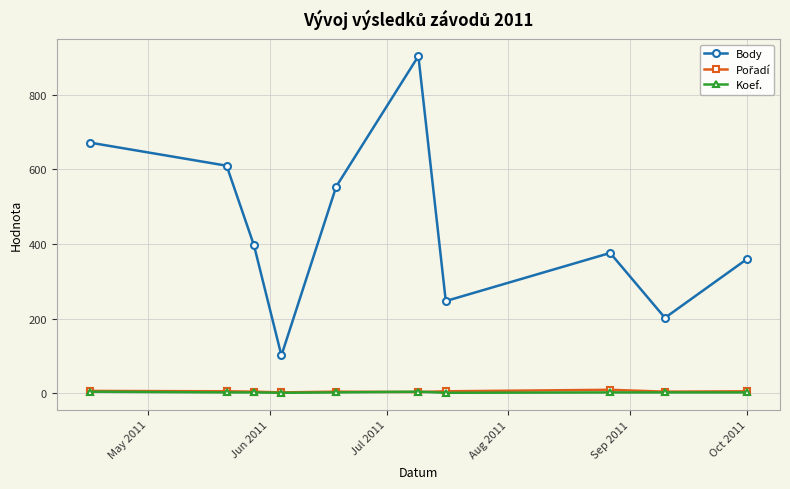

True or false: Koef. and Body intersect in this chart.

False